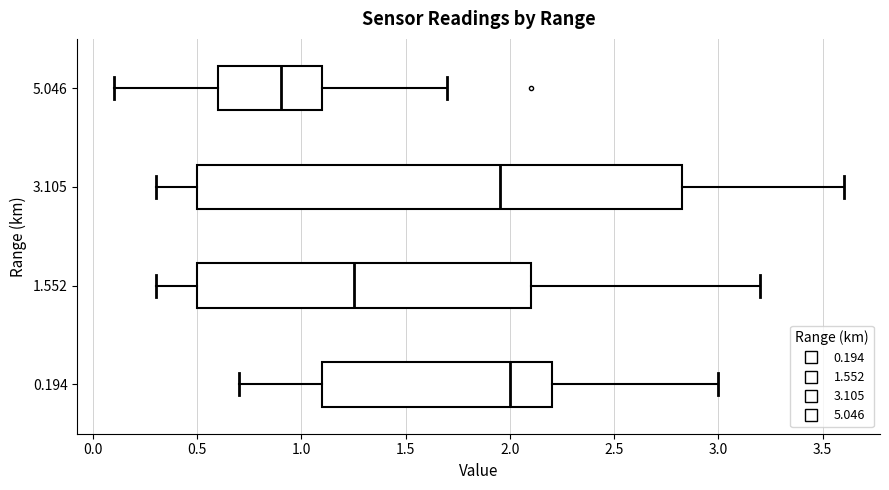

Comparing the boxes themselves (not the whiskers), which one is the widest?

3.105